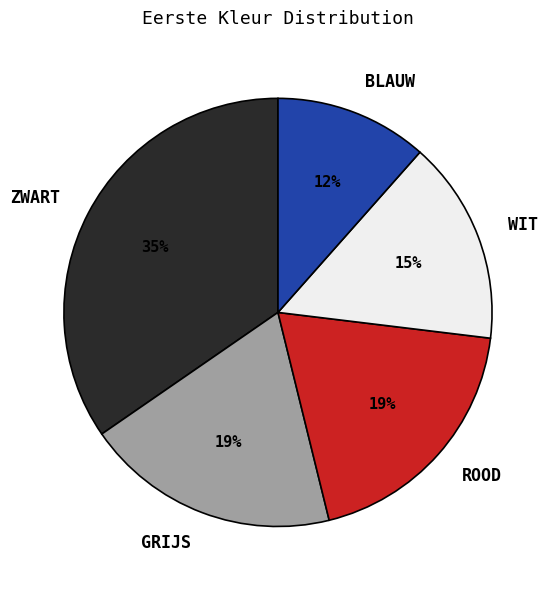

Which has a higher value, ZWART or GRIJS?

ZWART